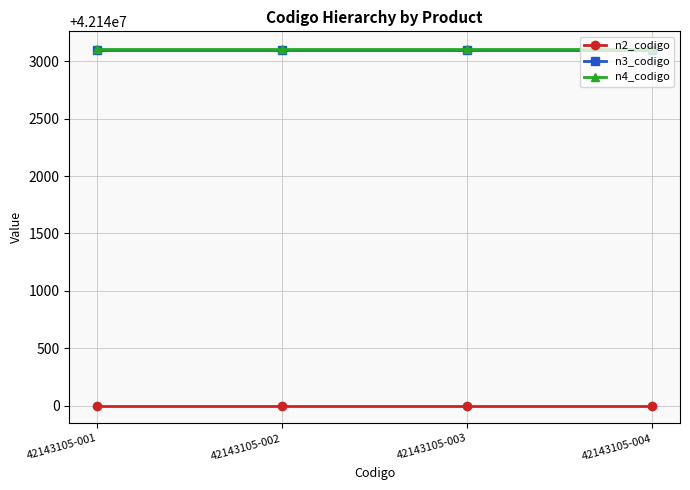

Reading right to left, what are all the values shown in this chart?

n2_codigo: 42143105-004=42140000	42143105-003=42140000	42143105-002=42140000	42143105-001=42140000
n3_codigo: 42143105-004=42143100	42143105-003=42143100	42143105-002=42143100	42143105-001=42143100
n4_codigo: 42143105-004=42143105	42143105-003=42143105	42143105-002=42143105	42143105-001=42143105